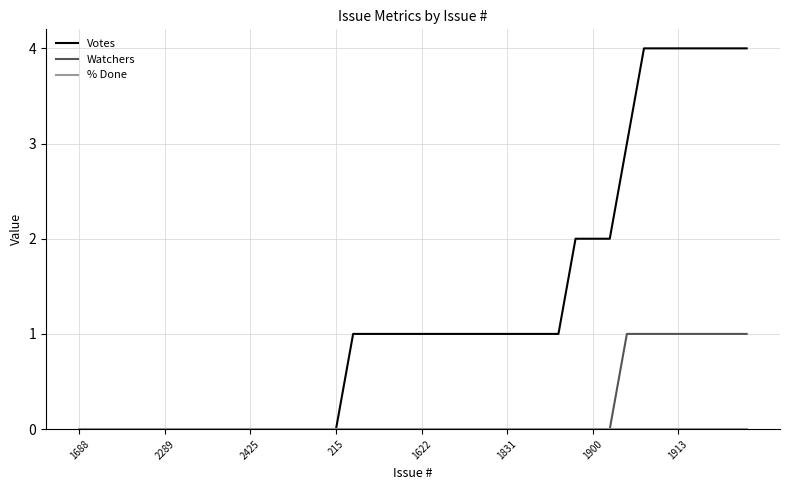

Which series has the largest range (max minus min)?

Votes